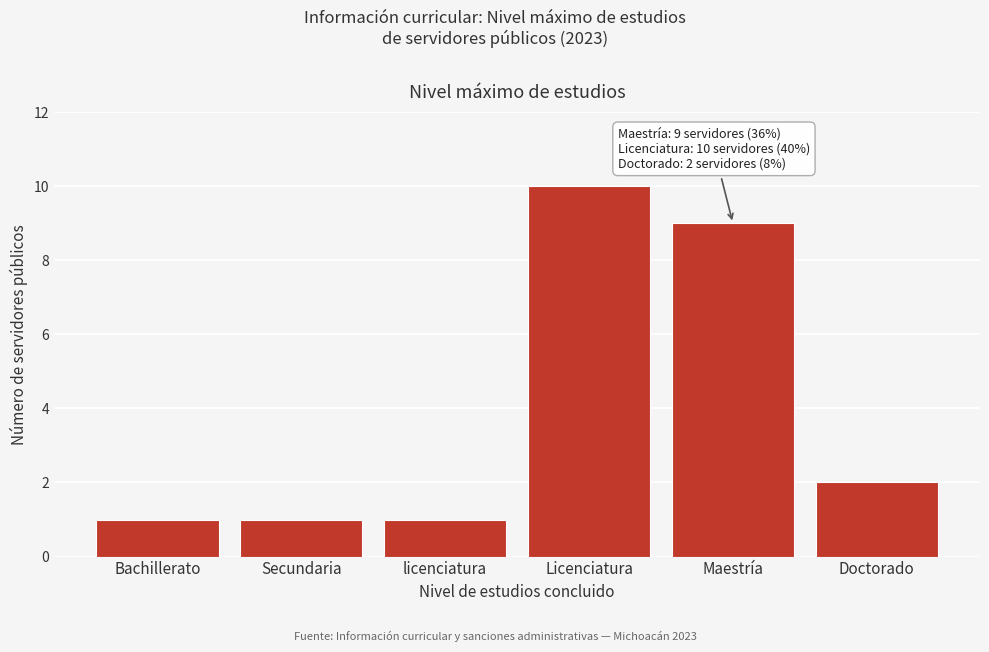

Reading right to left, transcribe all the data shown in this chart.

2	9	10	1	1	1